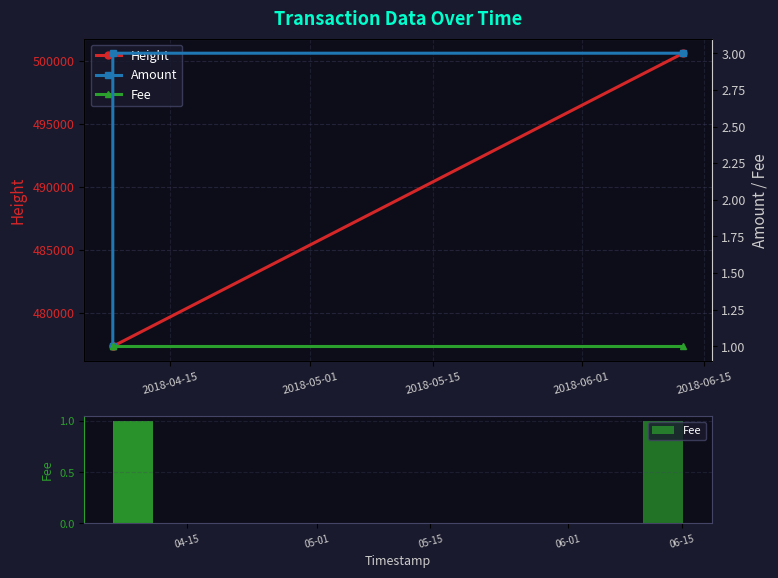

What is the value of the Height point at the 1st from the left?

477328